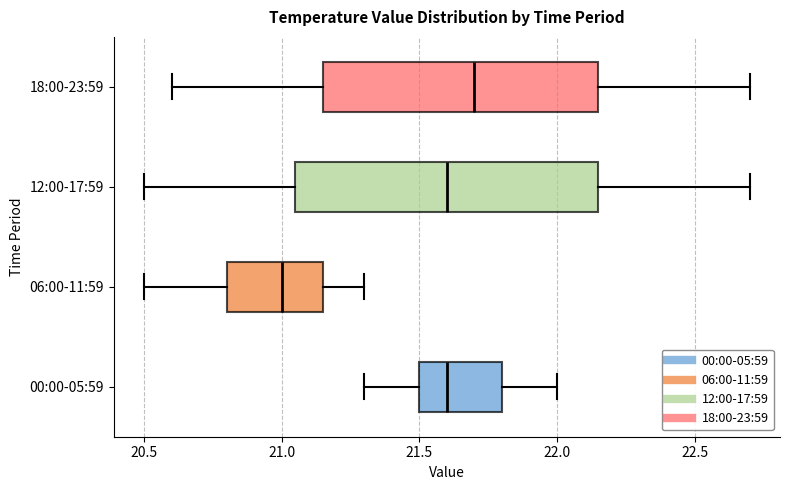

Which box is the widest, from its left edge to its right edge?

12:00-17:59